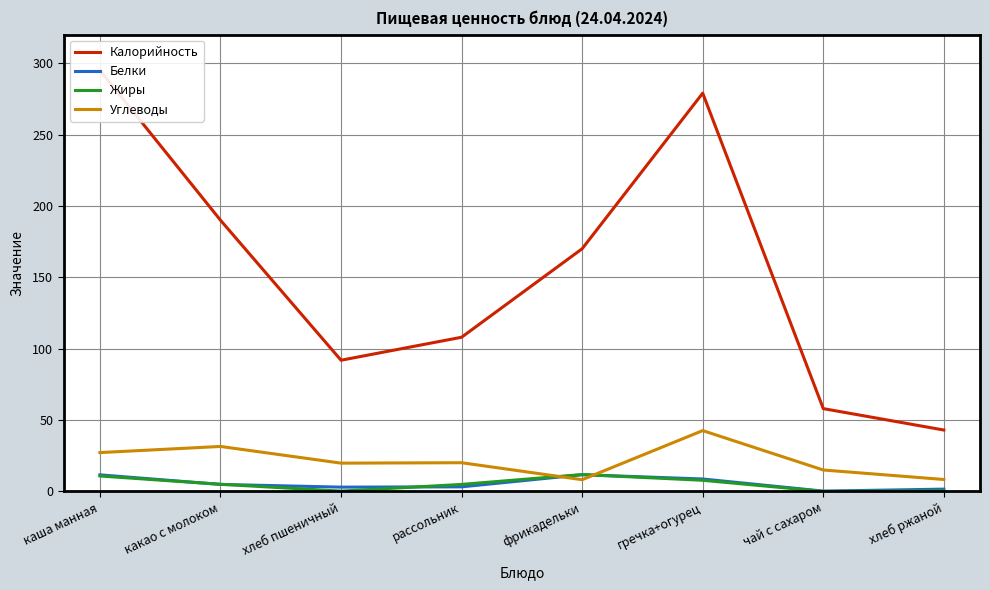

Which series has the widest spread of values?

Калорийность